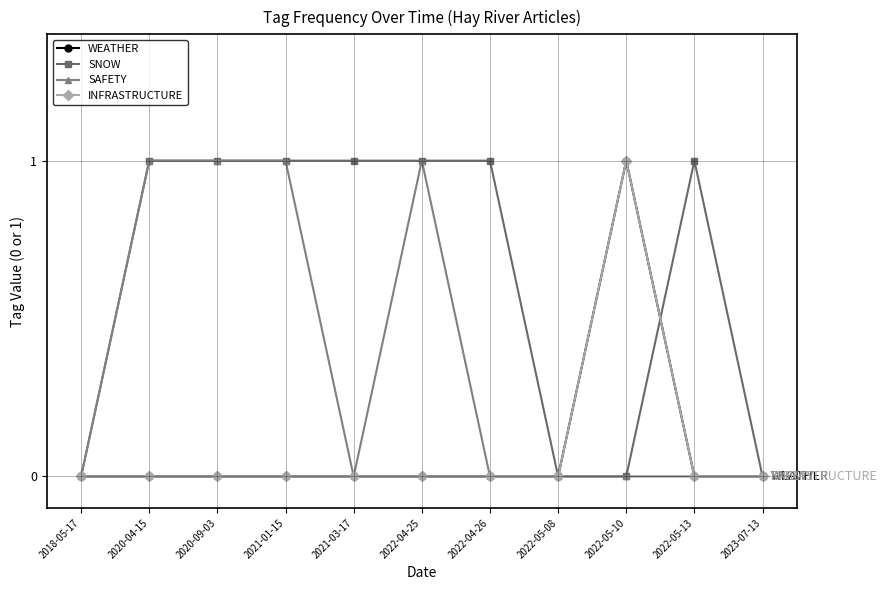

How many lines are shown in the chart?

4